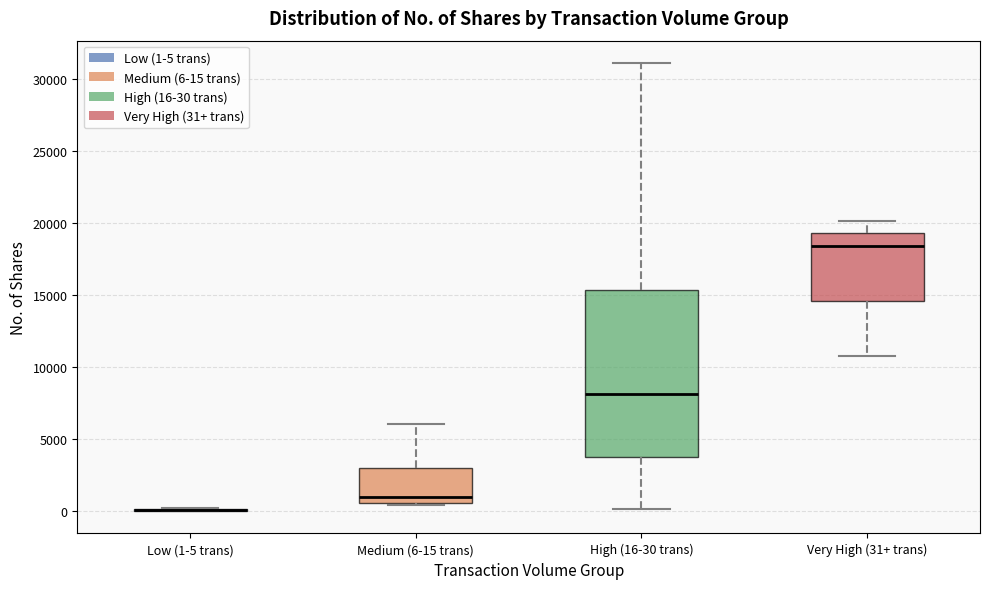

Which box is the tallest, from its lower edge to its upper edge?

High (16-30 trans)